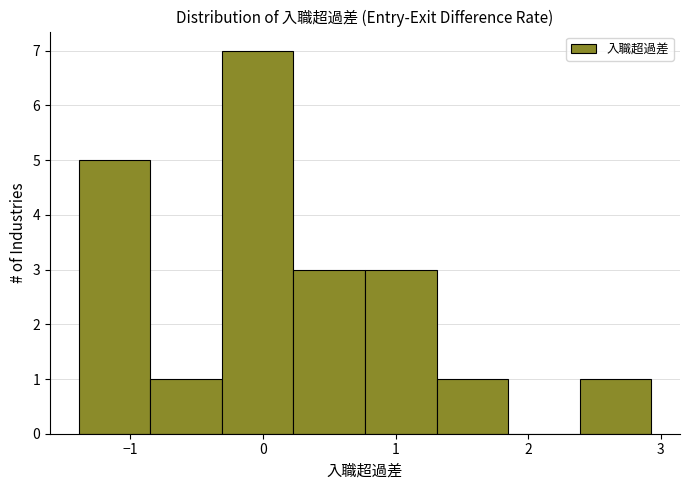

Reading left to right, list every bar in this chart as the range it spans on the x-axis followed by its height. Neither the bar edges nor the heights are printed on the chart, so give them approximately, as read against the axes.

-1.39 to -0.85: 5
-0.85 to -0.31: 1
-0.31 to 0.23: 7
0.23 to 0.77: 3
0.77 to 1.31: 3
1.31 to 1.85: 1
1.85 to 2.39: 0
2.39 to 2.93: 1